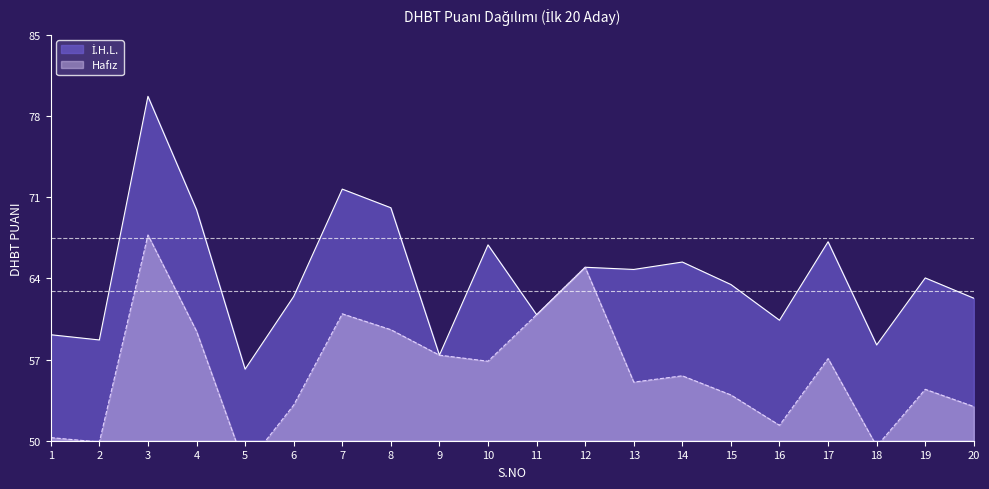

Where is the first local minimum?

2